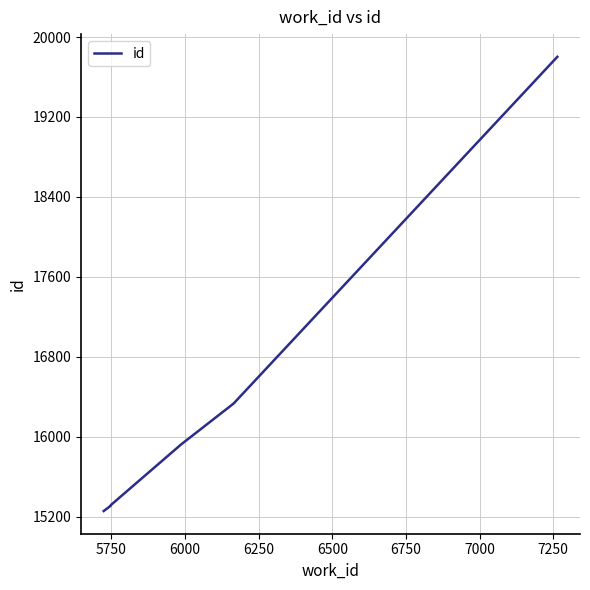

Reading left to right, what are all the values shown in this chart?

15255	15308	15312	15314	15922	16331	19802